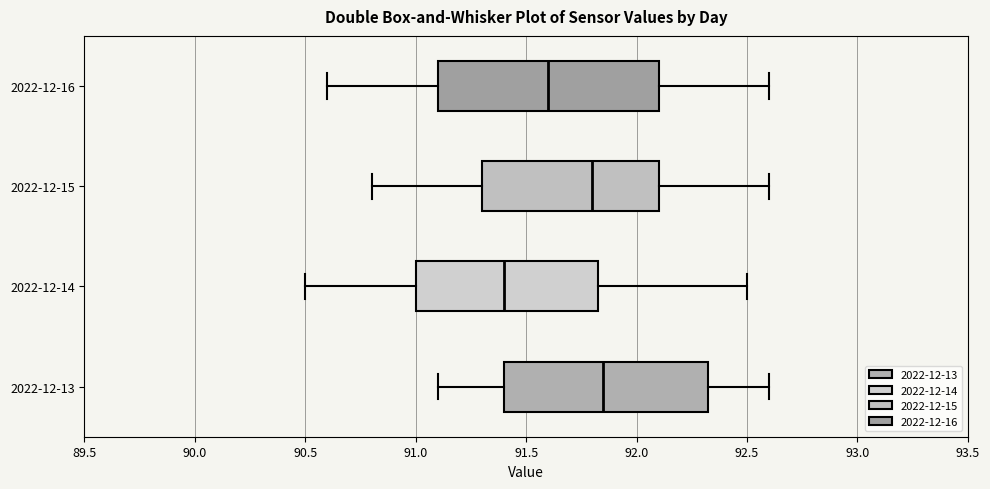

Reading bottom to top, transcribe this box plot: for each box, give where its median line is, the range the box spans, and where its two whiskers end, as read against the x-axis. The values are not printed on the chart, so give them approximately, as read against the axis.

2022-12-13: median 91.85, box 91.40 to 92.35, whiskers 91.10 to 92.60
2022-12-14: median 91.40, box 91.00 to 91.85, whiskers 90.50 to 92.50
2022-12-15: median 91.80, box 91.30 to 92.10, whiskers 90.80 to 92.60
2022-12-16: median 91.60, box 91.10 to 92.10, whiskers 90.60 to 92.60